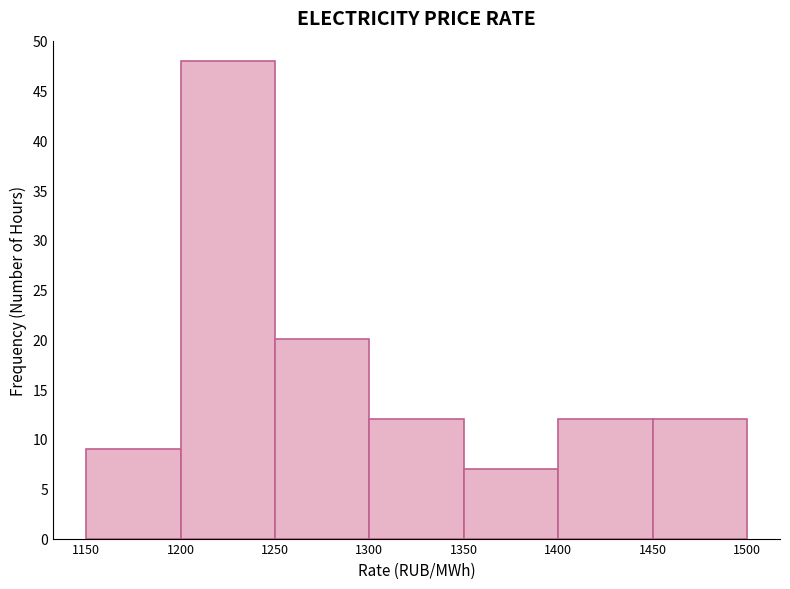

Reading left to right, list every bar in this chart as the range it spans on the x-axis followed by its height. The values are not printed on the chart, so give them approximately, as read against the axis.

1150 to 1200: 9
1200 to 1250: 48
1250 to 1300: 20
1300 to 1350: 12
1350 to 1400: 7
1400 to 1450: 12
1450 to 1500: 12